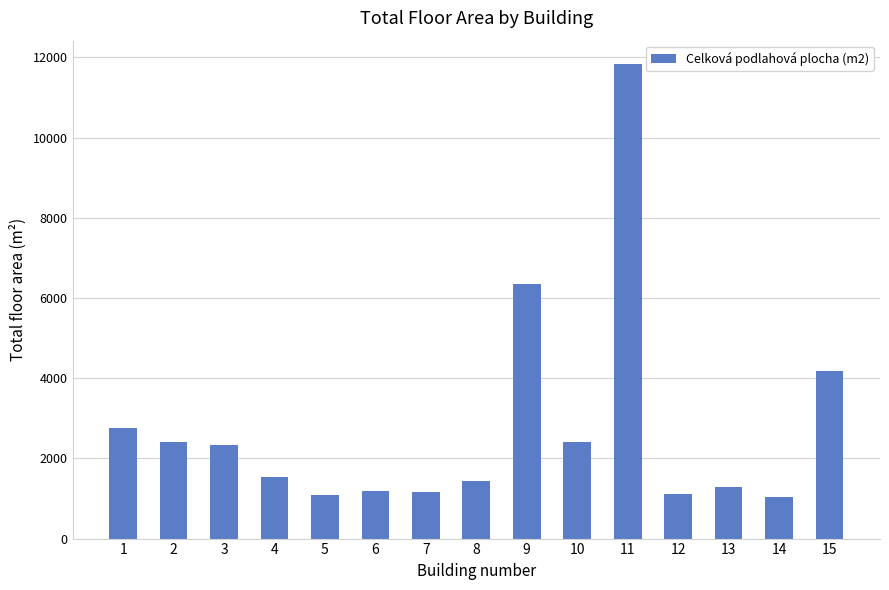

What is the minimum value shown in the chart?

1048.9